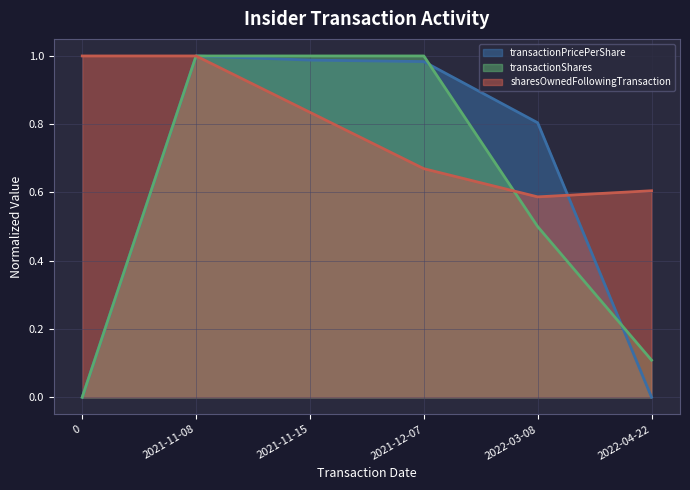

Does the chart have visible grid lines?

Yes